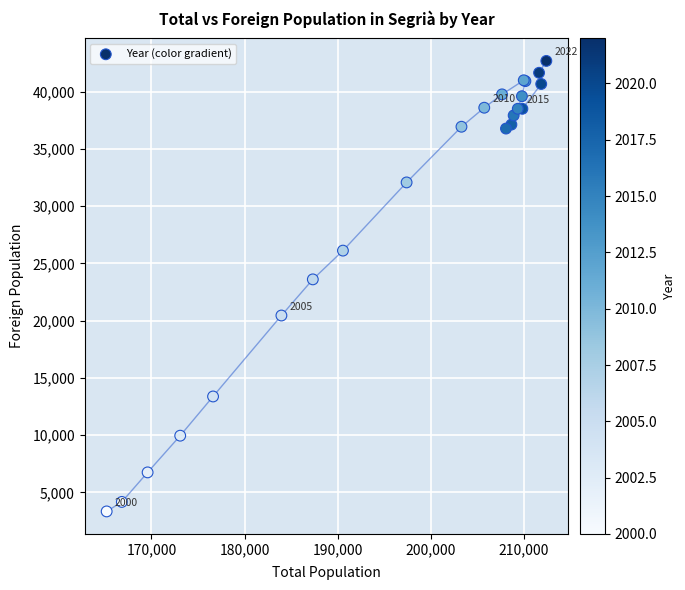

What Y value in the scatter plot is closest to 23012?

23606